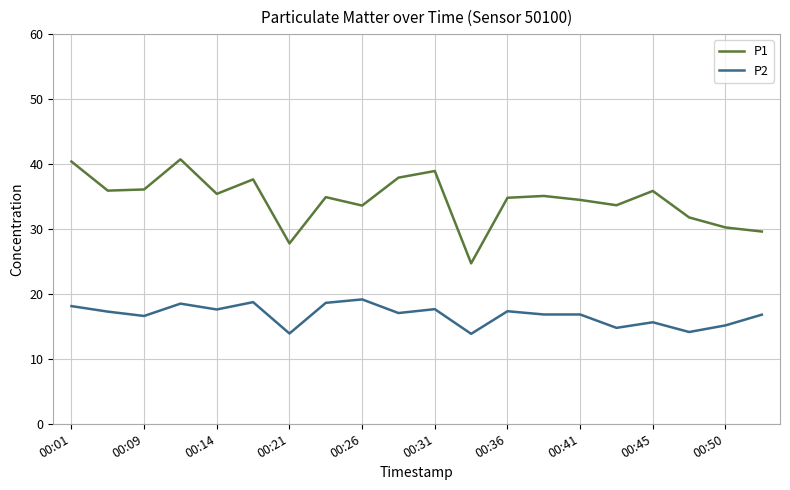

True or false: P1 and P2 cross at least once.

False